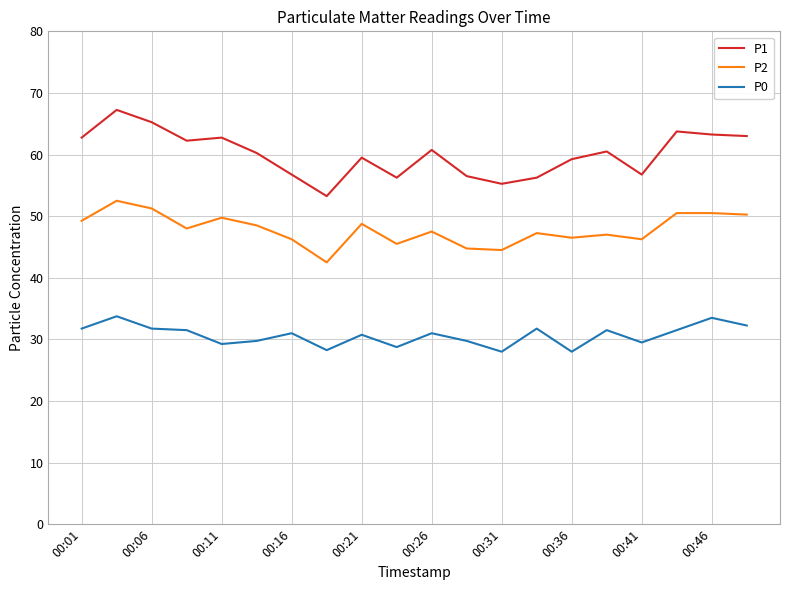

Which series has the largest range (max minus min)?

P1